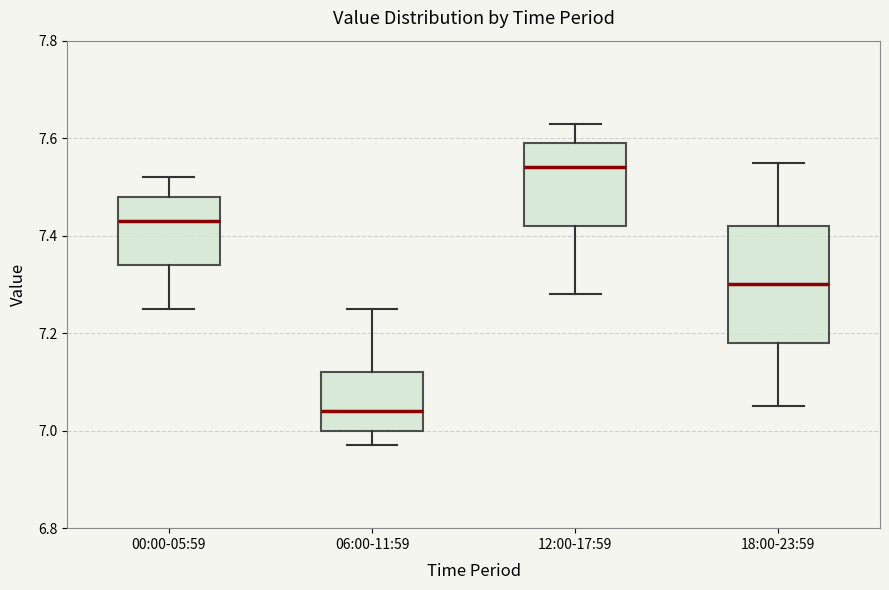

Reading left to right, read every box against the y-axis: the position of its median line, the range the box covers, and the ends of its whiskers. The values are not printed on the chart, so give them approximately, as read against the axis.

00:00-05:59: median 7.44, box 7.34 to 7.48, whiskers 7.26 to 7.52
06:00-11:59: median 7.04, box 7.00 to 7.12, whiskers 6.98 to 7.26
12:00-17:59: median 7.54, box 7.42 to 7.60, whiskers 7.28 to 7.64
18:00-23:59: median 7.30, box 7.18 to 7.42, whiskers 7.06 to 7.56